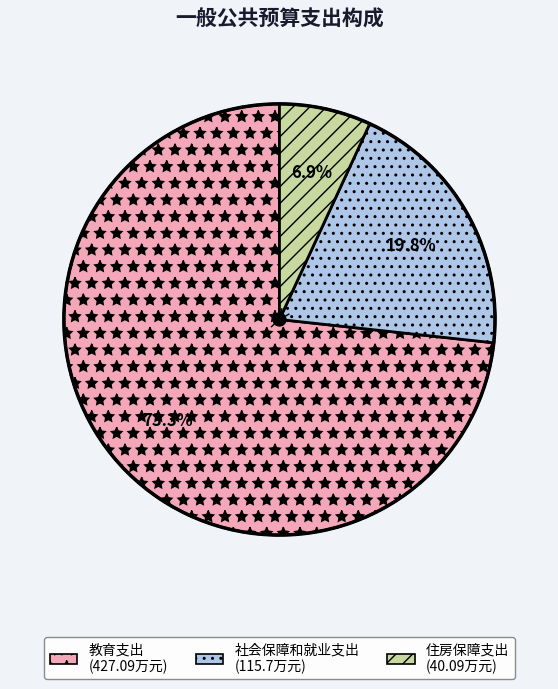

Which has a higher value, 社会保障和就业支出 or 教育支出?

教育支出